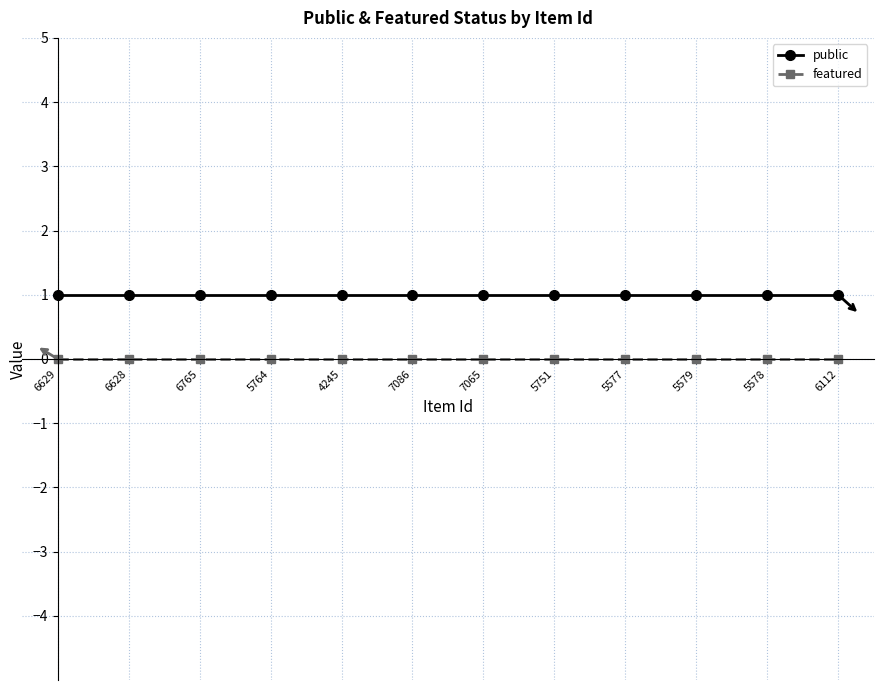

Rank the series by their average value, from highest to lowest.

public, featured